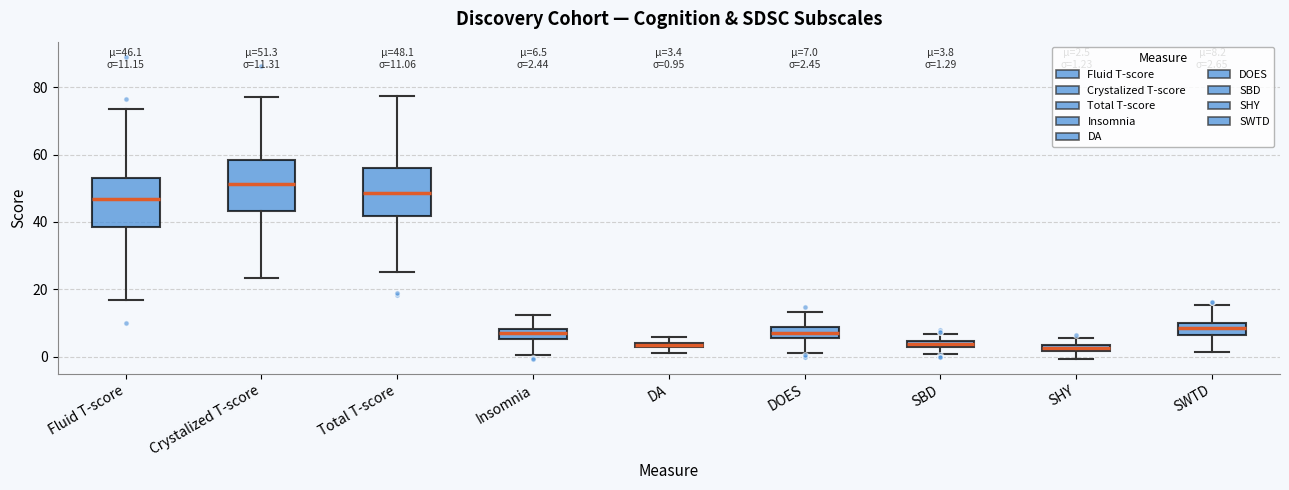

Which box's median line is the highest?

Crystalized T-score